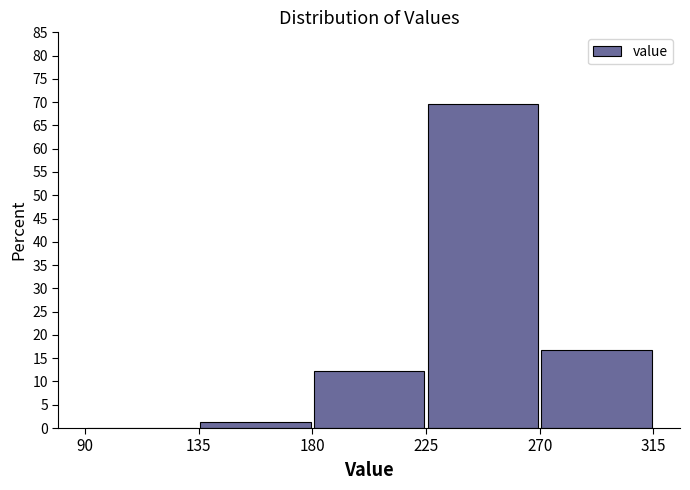

Reading left to right, list every bar in this chart as the range it spans on the x-axis followed by its height. The values are not printed on the chart, so give them approximately, as read against the axis.

90 to 135: 0
135 to 180: 1.5
180 to 225: 12.5
225 to 270: 69.5
270 to 315: 17.0